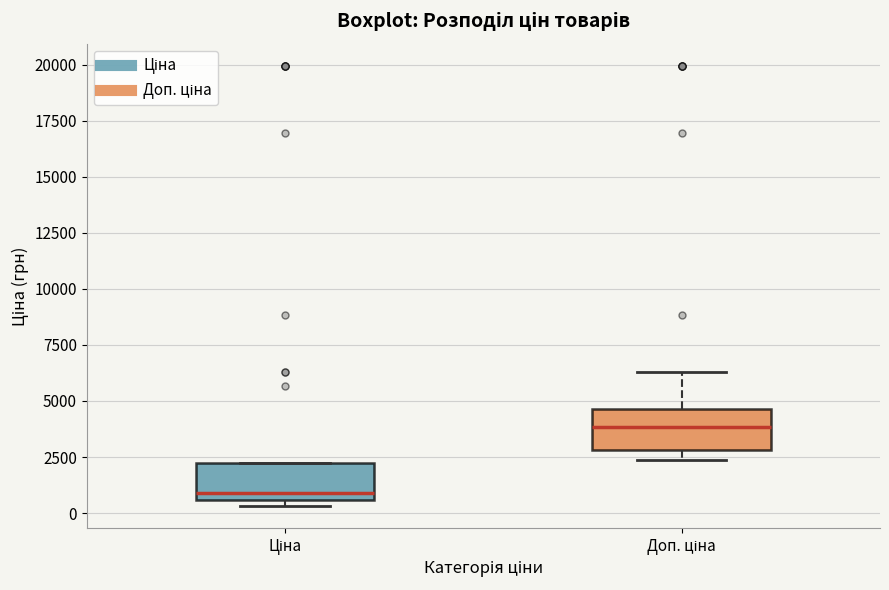

Reading left to right, read every box against the y-axis: the position of its median line, the range the box covers, and the ends of its whiskers. The values are not printed on the chart, so give them approximately, as read against the axis.

Ціна: median 1000, box 500 to 2000, whiskers 500 (just below the box's lower edge) to 2000
Доп. ціна: median 4000, box 3000 to 4500, whiskers 2500 to 6500